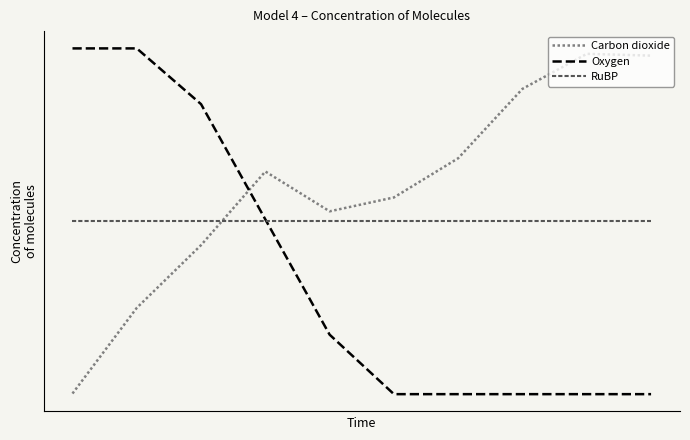

Is this an area chart (filled region under the line)?

No